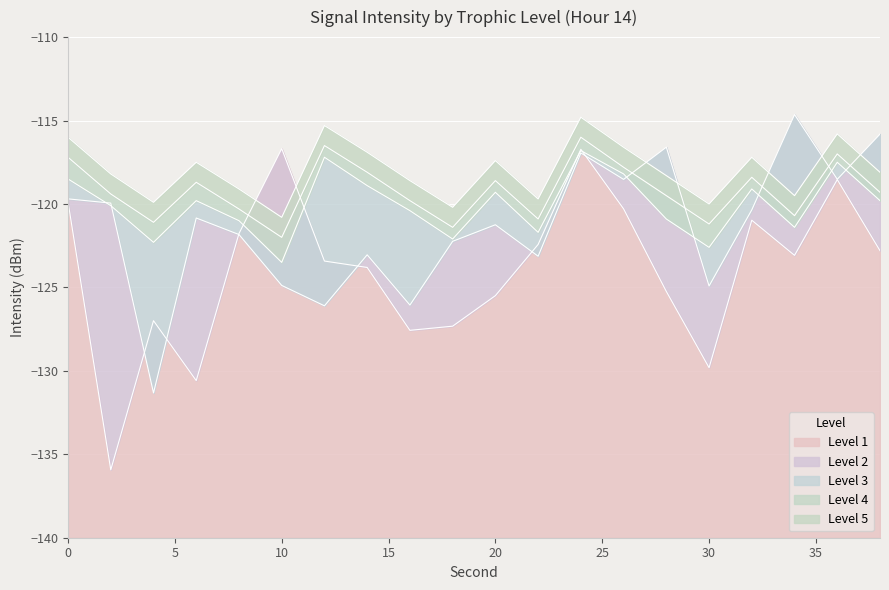

What is the average value of the Level 3 series?

-120.1